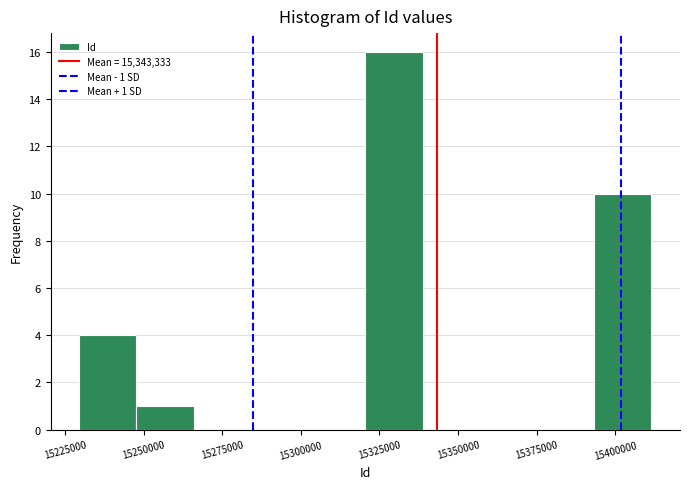

Around what value on the x-axis is the tallest bar? Give the approximate position of its centre, as read against the axis.

15330000